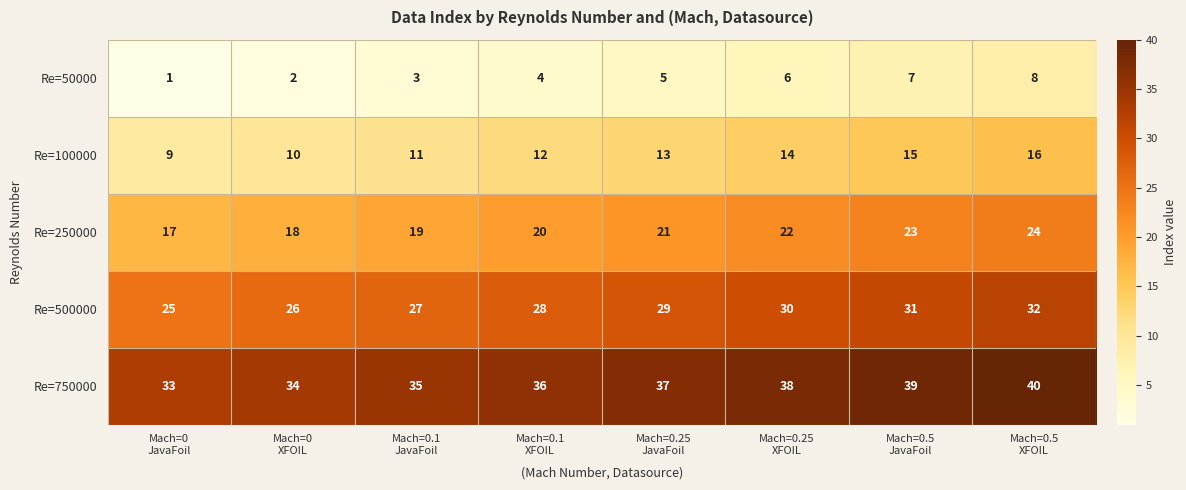

At how many categories does at least one series exceed 30?

8